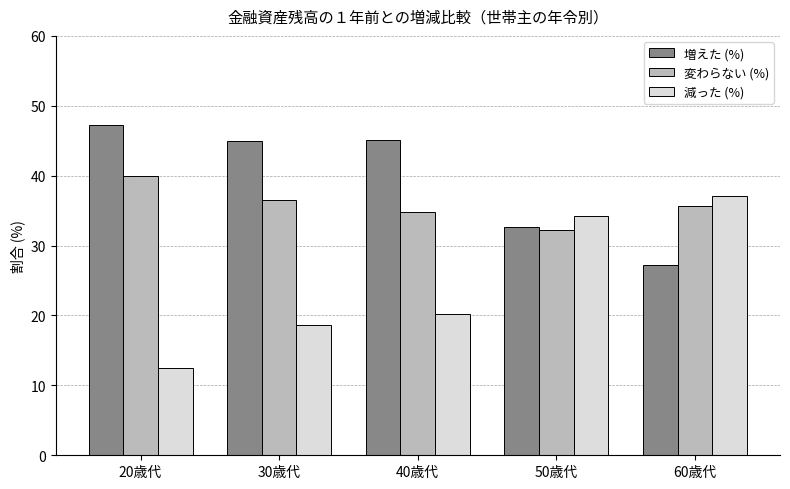

At how many categories does at least one series exceed 29?

5